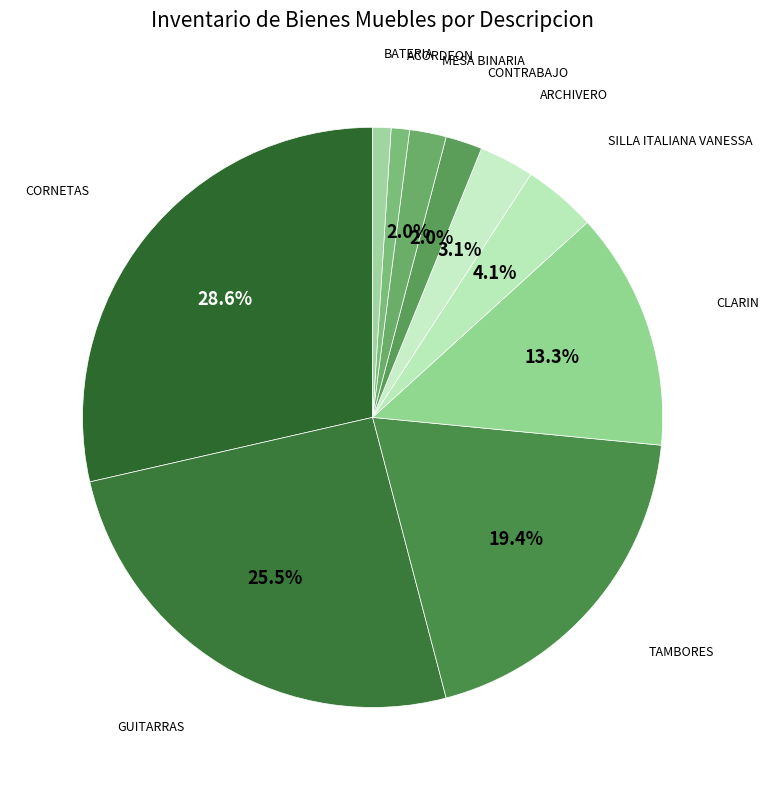

Between TAMBORES and CONTRABAJO, which is larger?

TAMBORES